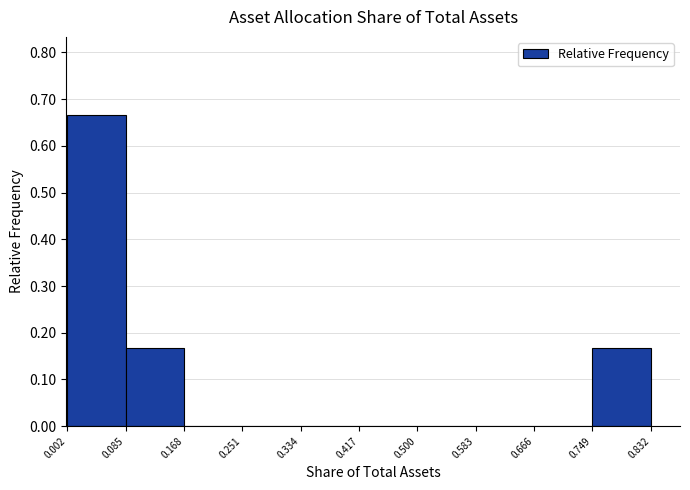

Reading left to right, list every bar in this chart as the range it spans on the x-axis followed by its height. The values are not printed on the chart, so give them approximately, as read against the axis.

0.002 to 0.085: 0.67
0.085 to 0.168: 0.17
0.168 to 0.251: 0
0.251 to 0.334: 0
0.334 to 0.417: 0
0.417 to 0.500: 0
0.500 to 0.583: 0
0.583 to 0.666: 0
0.666 to 0.749: 0
0.749 to 0.832: 0.17